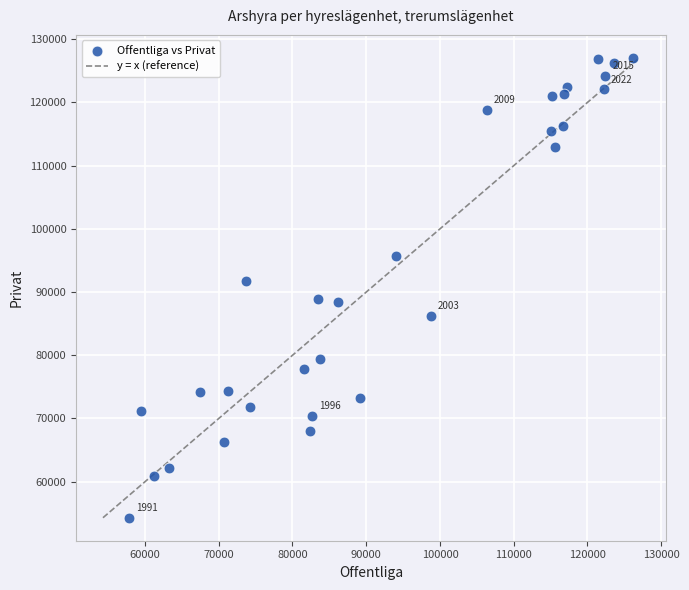

What is the range of Y values (max minus min)?

72746